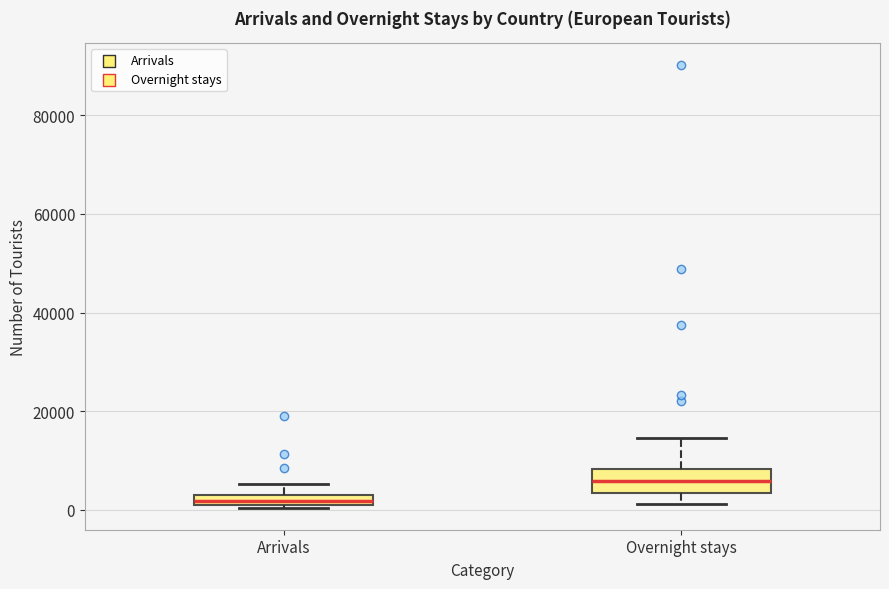

Where does the lower whisker of the box for Overnight stays end on the y-axis? The values are not printed on the chart, so give them approximately, as read against the axis.

2000